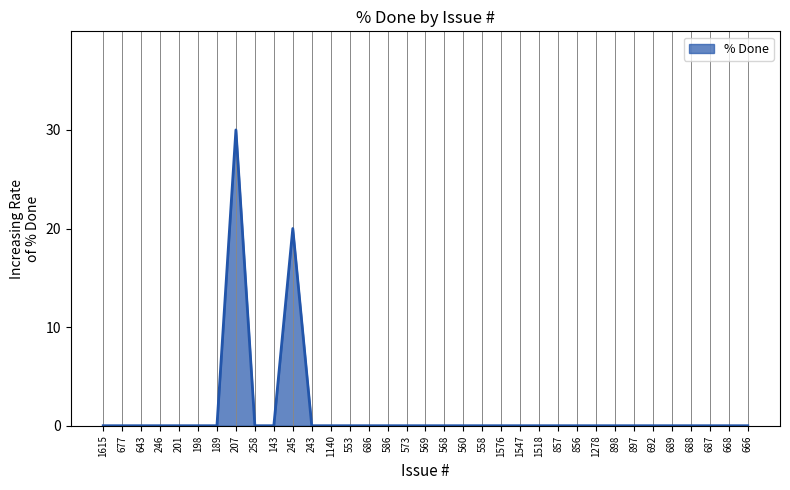

What is the greatest value displayed?

30